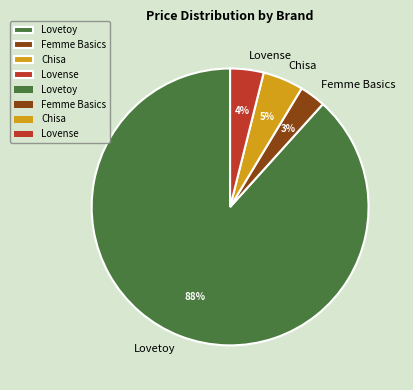

Do Lovense and Femme Basics together represent more than half of the pie?

No